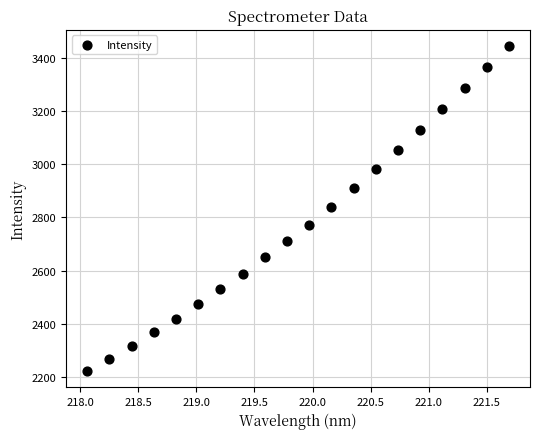

What is the range of Y values (max minus min)?

1220.1